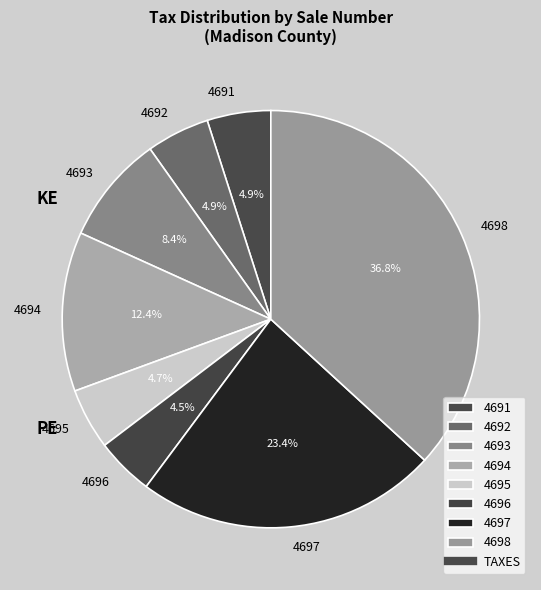

What is the total percentage of 4696 and 4698?

41.3%